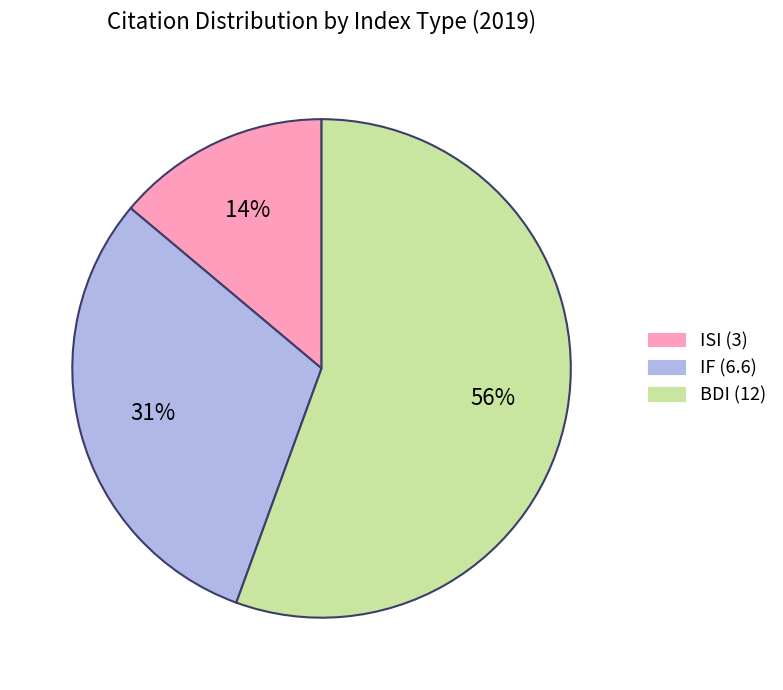

Between IF and ISI, which is larger?

IF